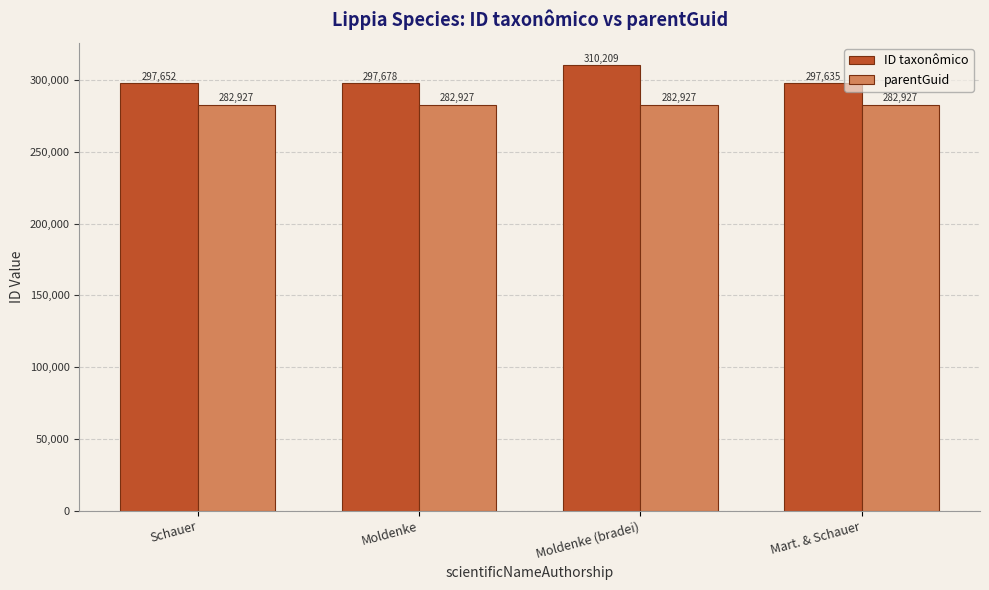

What is the approximate value of parentGuid at Moldenke?

282927